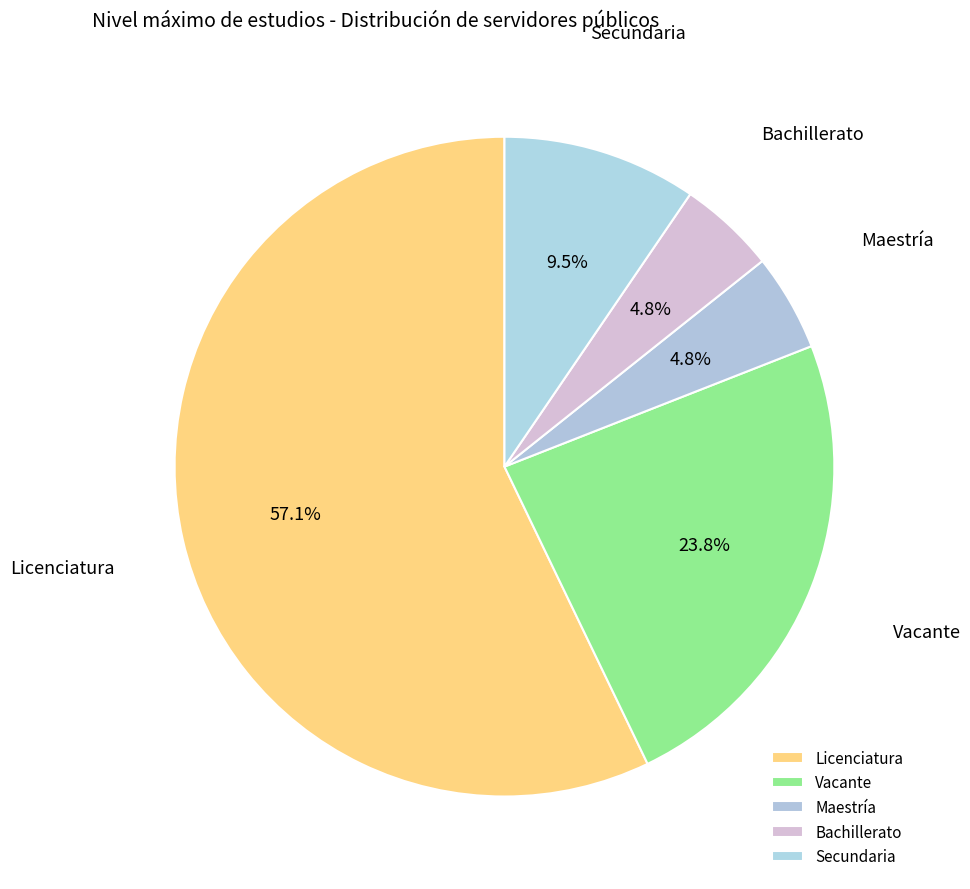

Does Licenciatura represent more than half of the total?

Yes